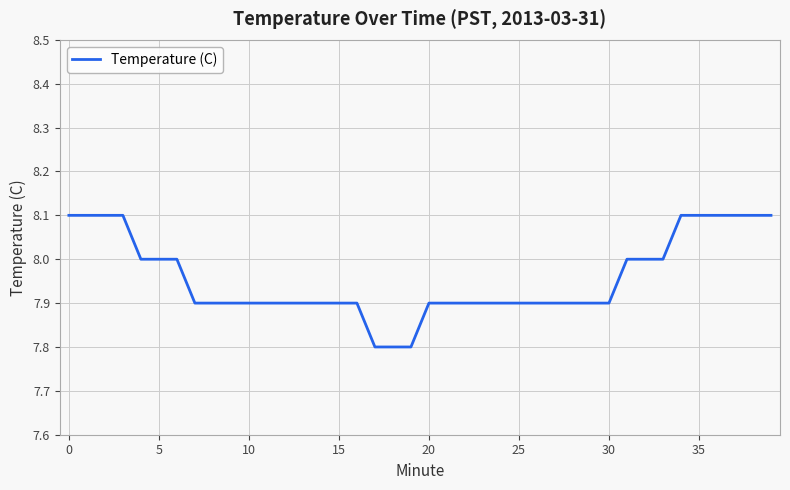

What is the minimum value shown in the chart?

7.8